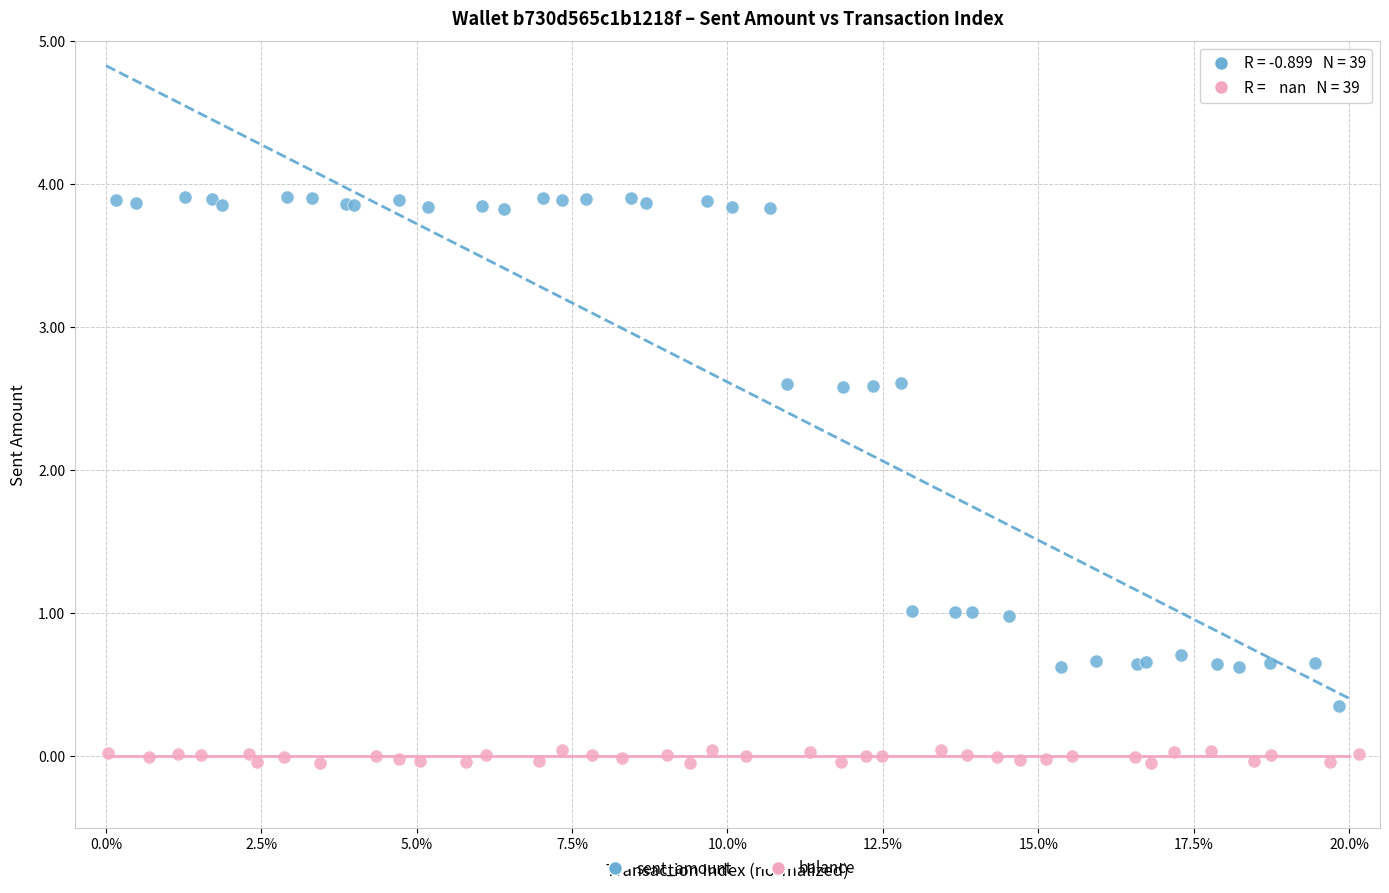

Which series reaches the maximum Y coordinate?

sent_amount